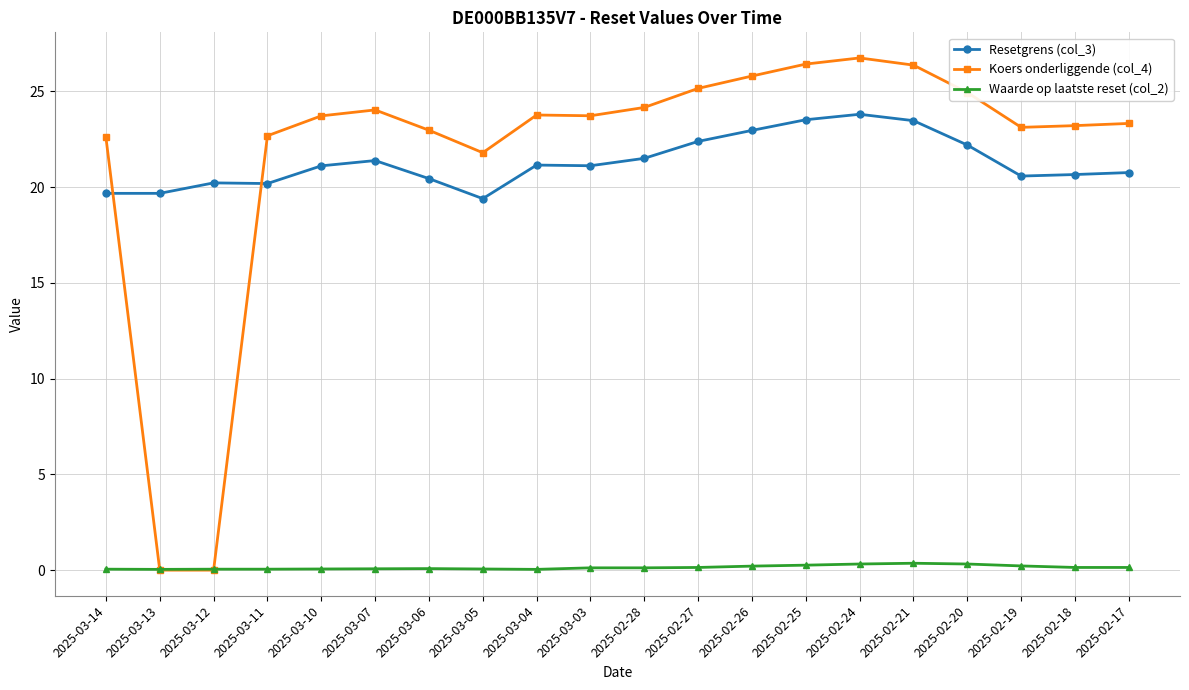

What is the total value across all series at 2025-02-21?

50.2